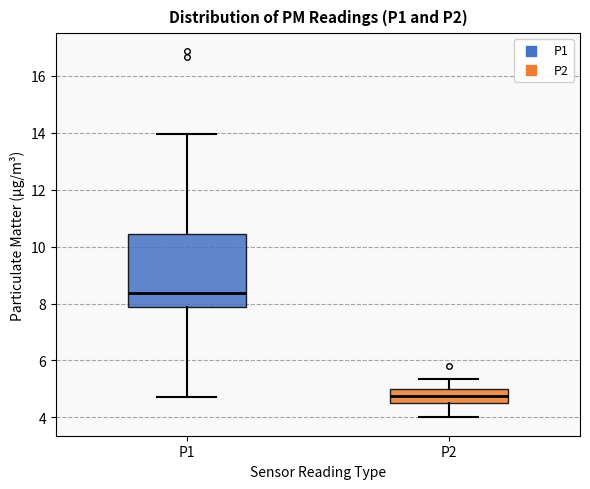

Which box's median line is the highest?

P1